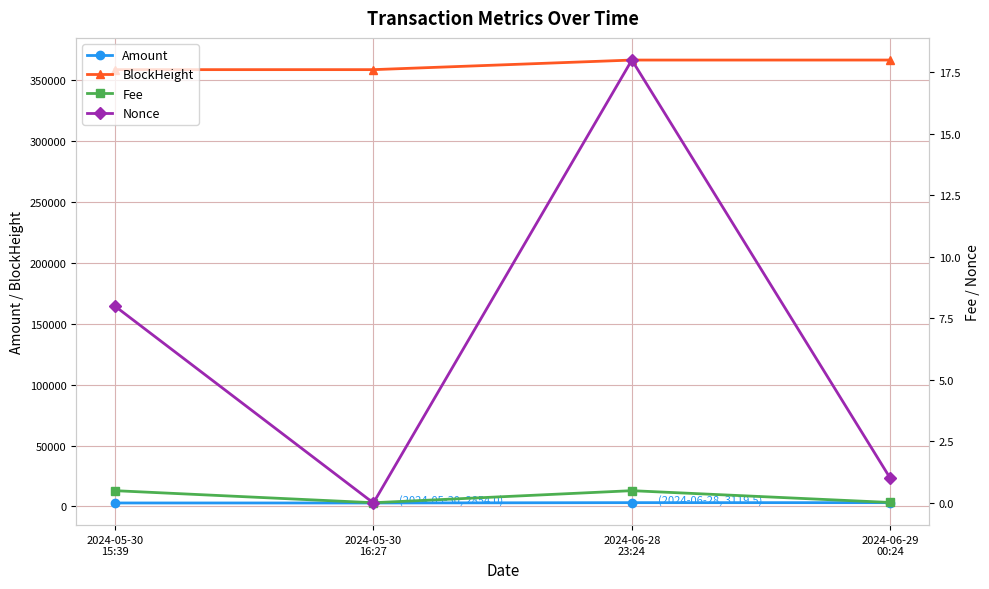

What is the spread (max minus min) of values at 2024-06-28
23:24?

366217.5